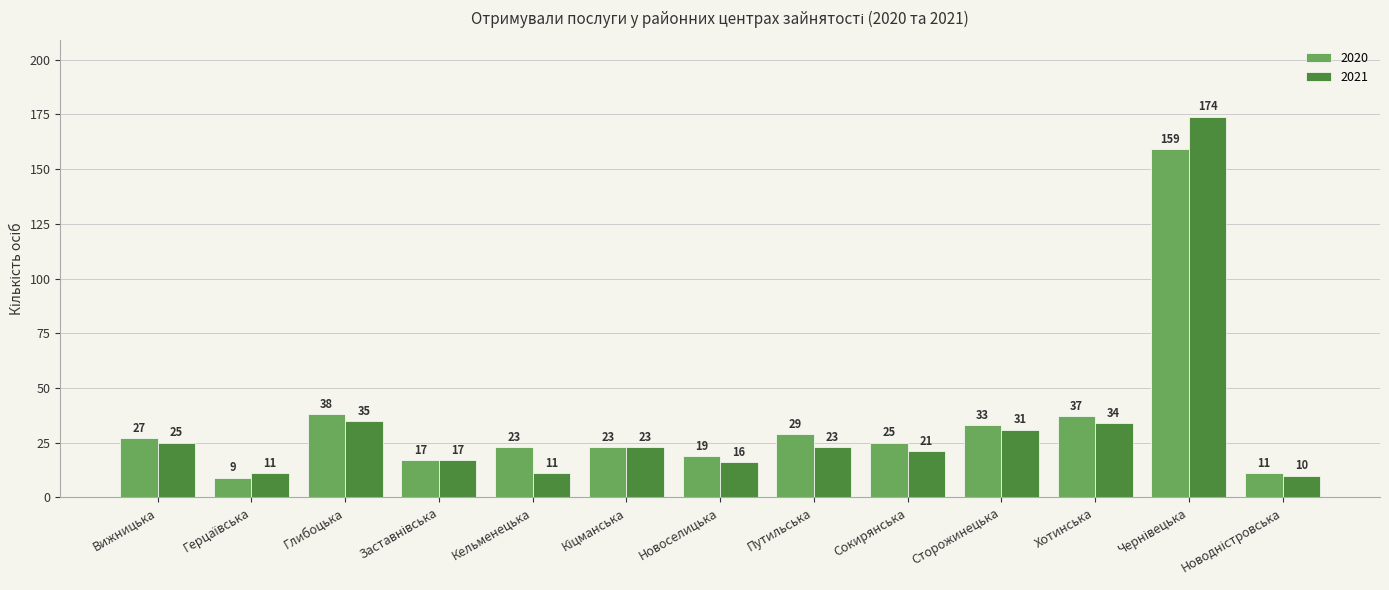

What is the maximum value for 2020?

159